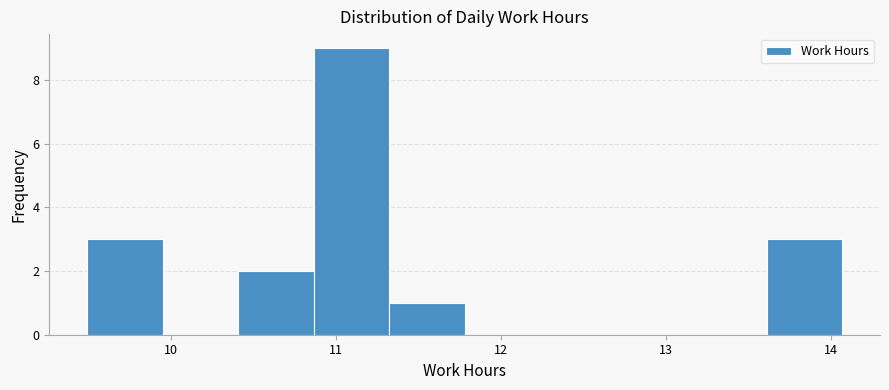

Reading left to right, list every bar in this chart as the range it spans on the x-axis followed by its height. Neither the bar edges nor the heights are printed on the chart, so give them approximately, as read against the axes.

9.5 to 9.9: 3
9.9 to 10.4: 0
10.4 to 10.9: 2
10.9 to 11.3: 9
11.3 to 11.8: 1
11.8 to 12.2: 0
12.2 to 12.7: 0
12.7 to 13.2: 0
13.2 to 13.6: 0
13.6 to 14.1: 3